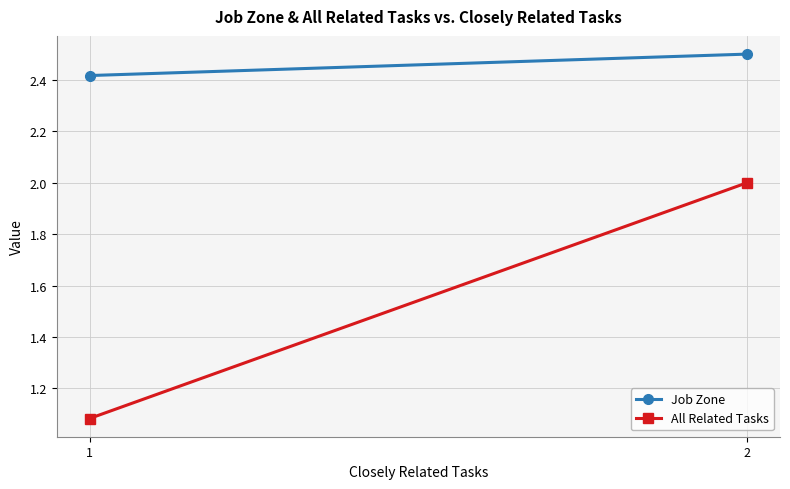

At how many categories does at least one series exceed 1?

2